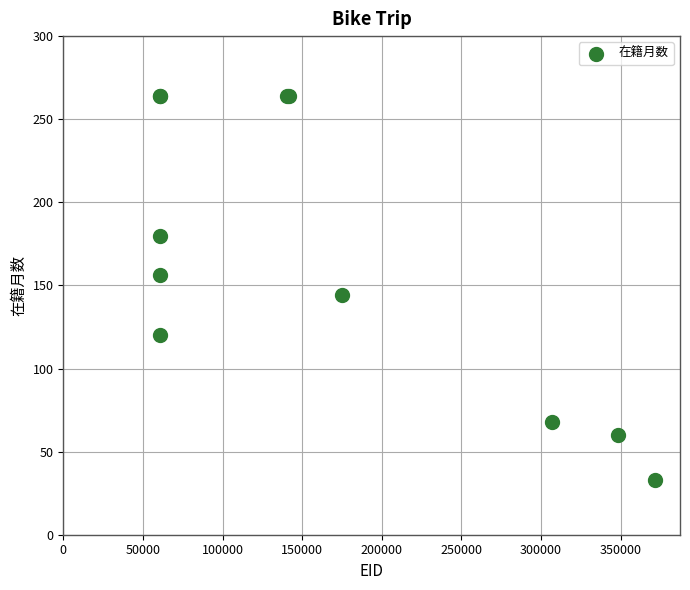

What Y value in the scatter plot is closest to 148?

144